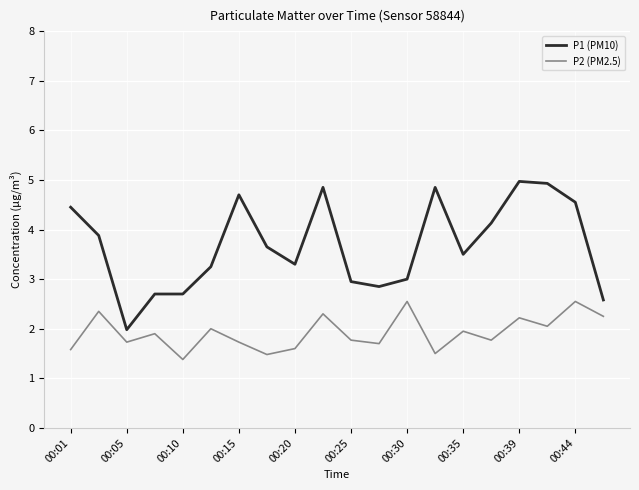

Which series has the largest total across all categories?

P1 (PM10)